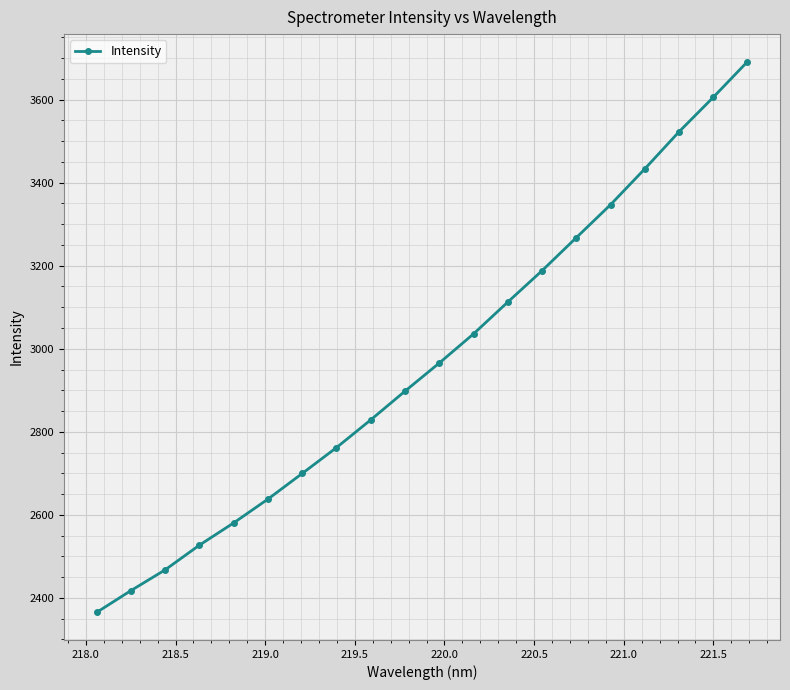

True or false: there are more than 1 points higher than both neighbors.

False